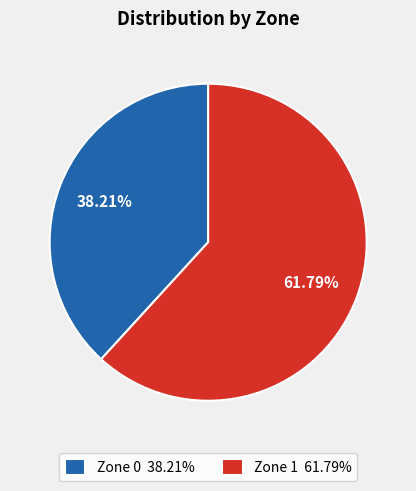

Count the number of slices in the pie.

2